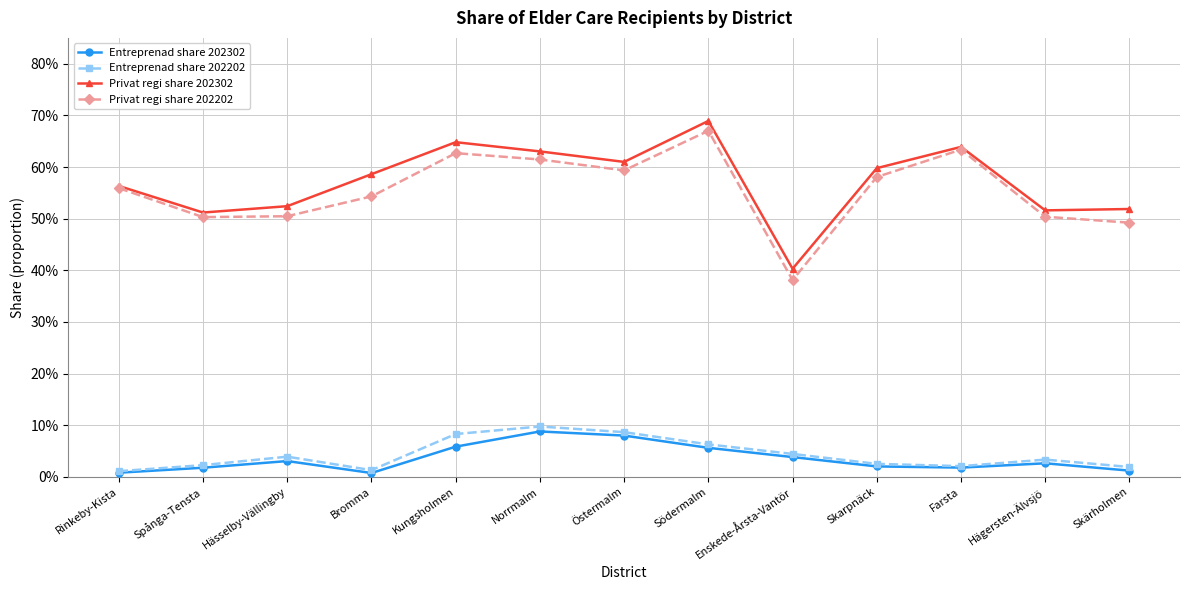

What are all the series names shown in the legend?

Entreprenad share 202302, Entreprenad share 202202, Privat regi share 202302, Privat regi share 202202